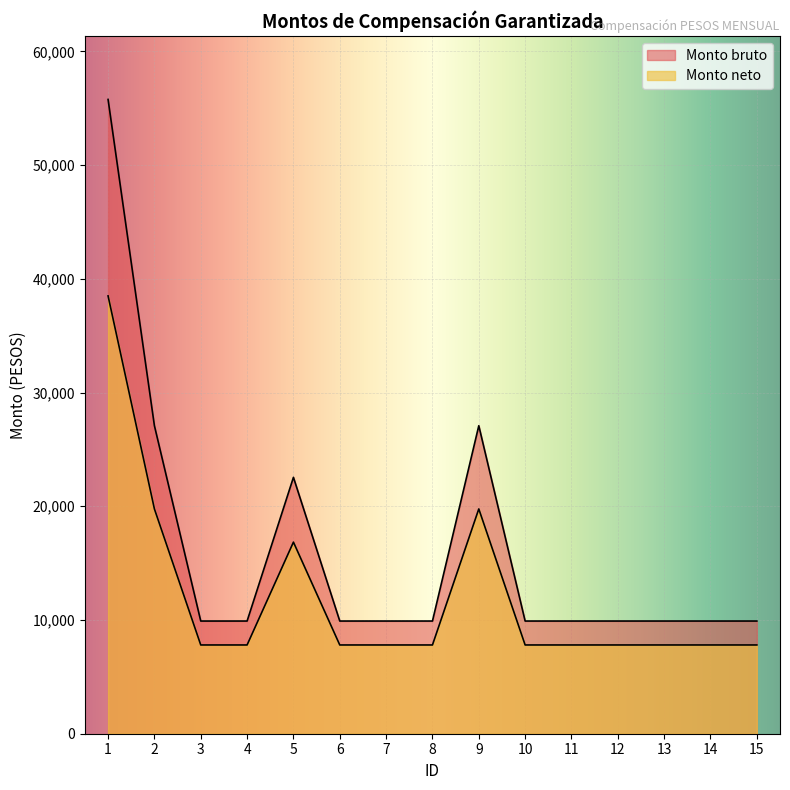

What are all the series names shown in the legend?

Monto bruto, Monto neto